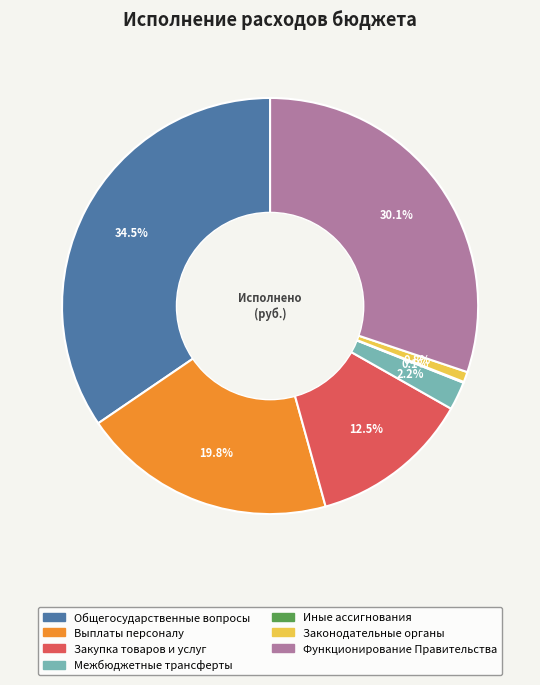

Does any single category account for the majority?

No